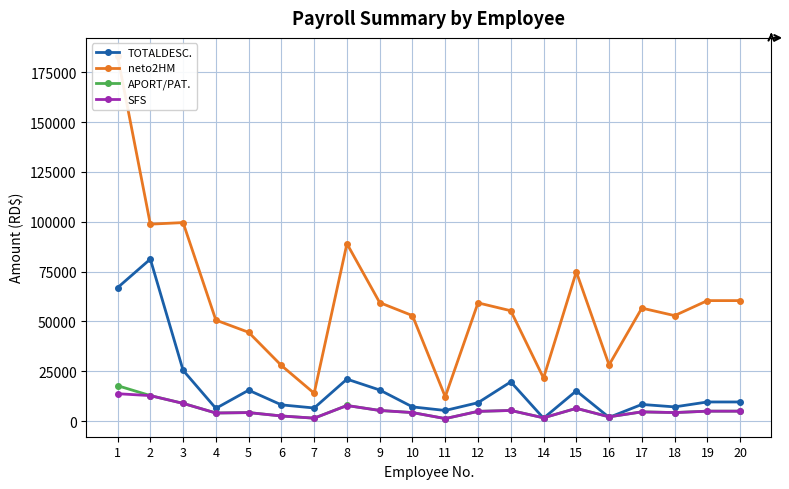

What is the total value across all series at 1?

281470.9